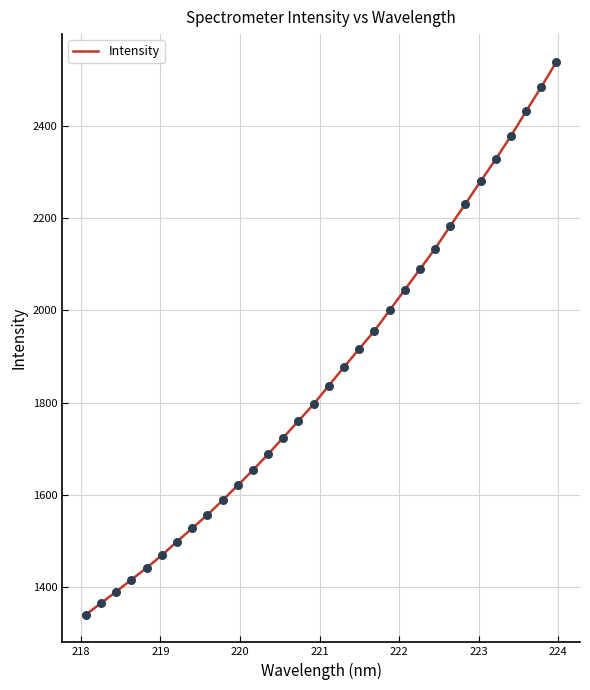

What is the smallest value displayed?

1339.7